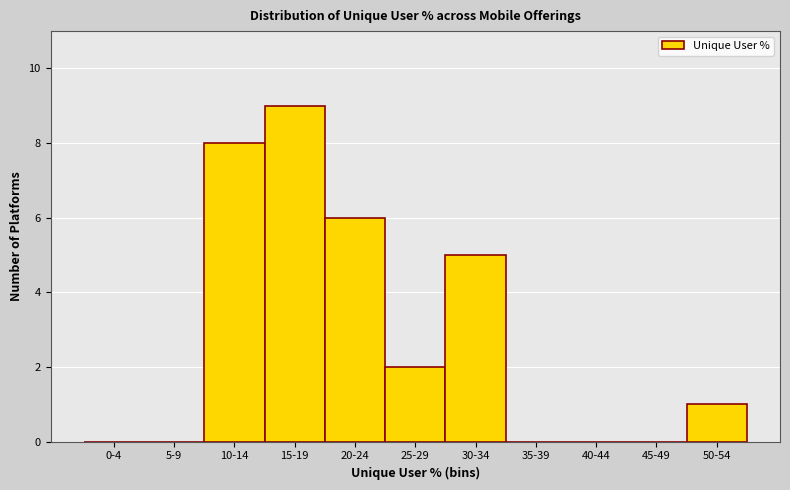

Reading right to left, extract all data points from this chart.

50-54=1	45-49=0	40-44=0	35-39=0	30-34=5	25-29=2	20-24=6	15-19=9	10-14=8	5-9=0	0-4=0